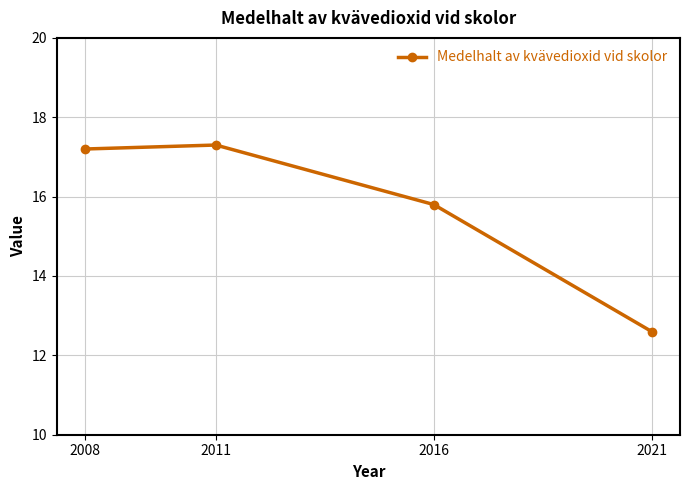

What is the smallest value displayed?

12.6